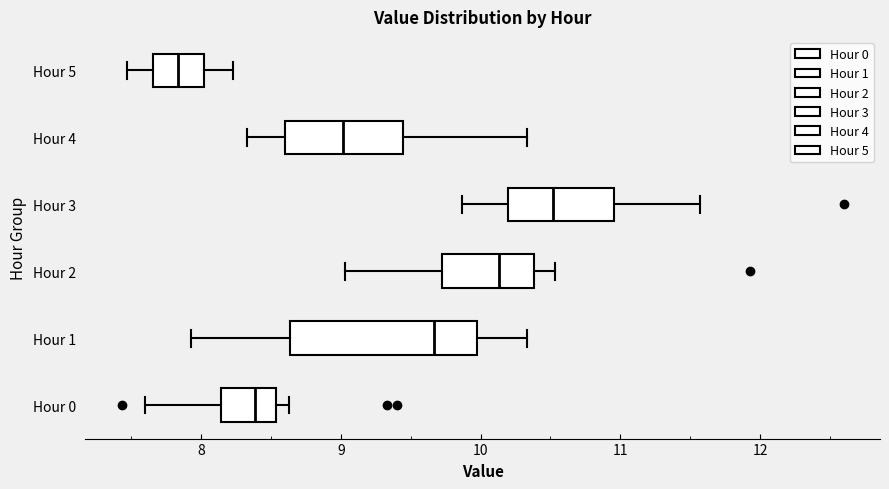

Reading bottom to top, read every box against the x-axis: the position of its median line, the range the box covers, and the ends of its whiskers. The values are not printed on the chart, so give them approximately, as read against the axis.

Hour 0: median 8.4, box 8.1 to 8.5, whiskers 7.6 to 8.6
Hour 1: median 9.7, box 8.6 to 10.0, whiskers 7.9 to 10.3
Hour 2: median 10.1, box 9.7 to 10.4, whiskers 9.0 to 10.5
Hour 3: median 10.5, box 10.2 to 11.0, whiskers 9.9 to 11.6
Hour 4: median 9.0, box 8.6 to 9.4, whiskers 8.3 to 10.3
Hour 5: median 7.8, box 7.7 to 8.0, whiskers 7.5 to 8.2